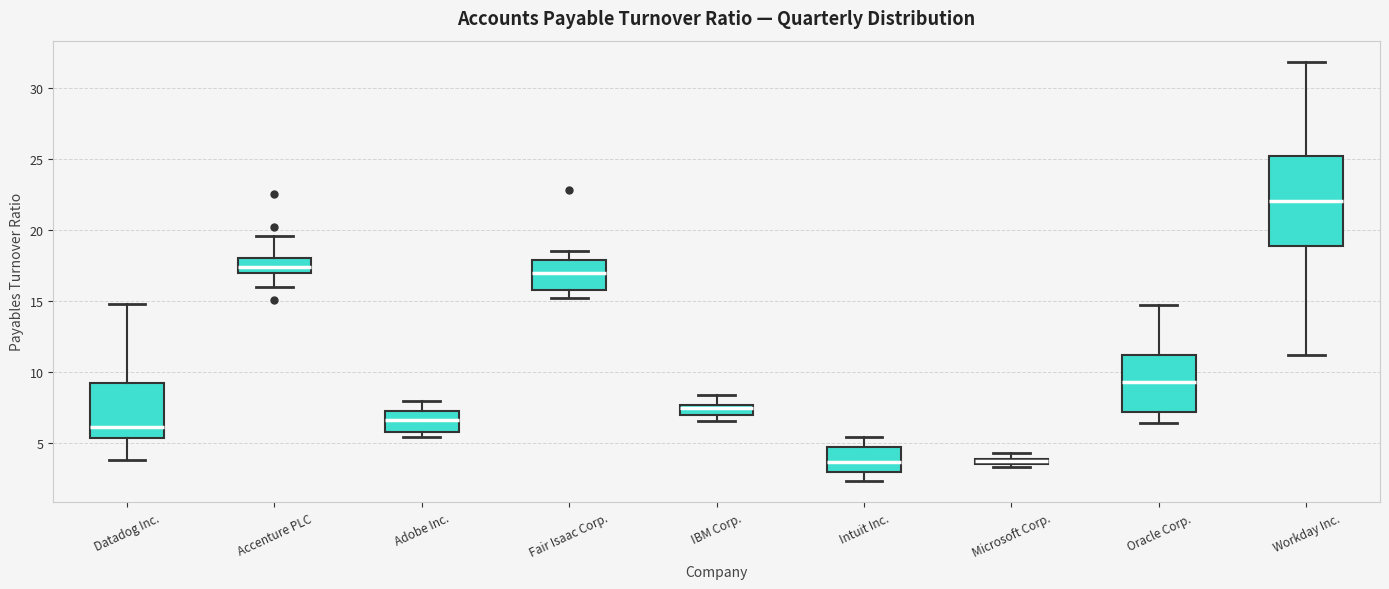

Which box is the tallest, from its lower edge to its upper edge?

Workday Inc.